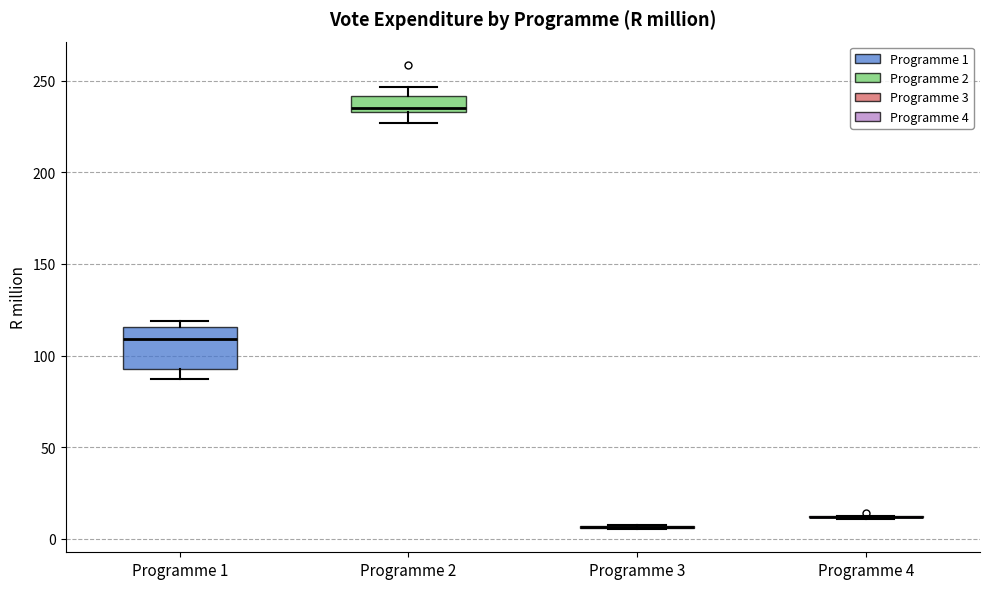

Which box is the tallest, from its lower edge to its upper edge?

Programme 1